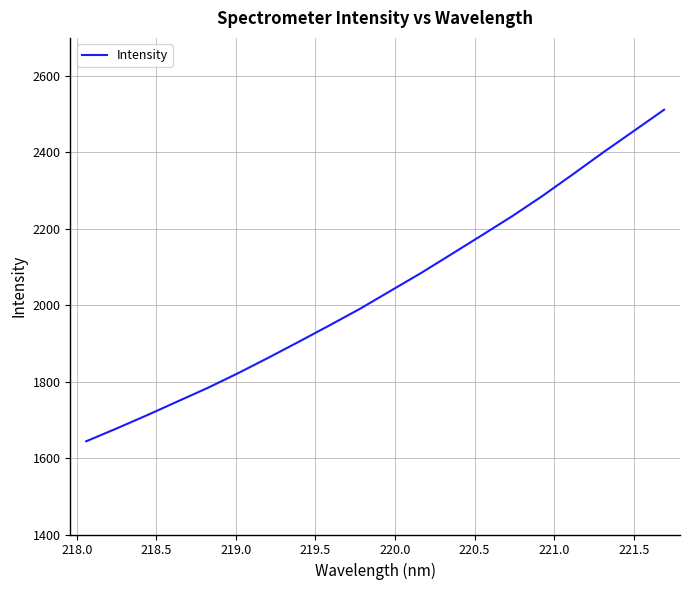

How many lines are shown in the chart?

1